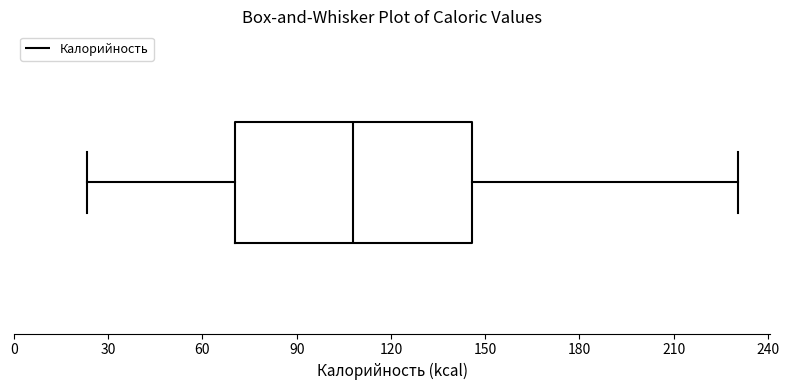

Transcribe this box plot: give where the median line is, the range the box spans, and where the two whiskers end, as read against the x-axis. The values are not printed on the chart, so give them approximately, as read against the axis.

median 110, box 70 to 145, whiskers 25 to 230